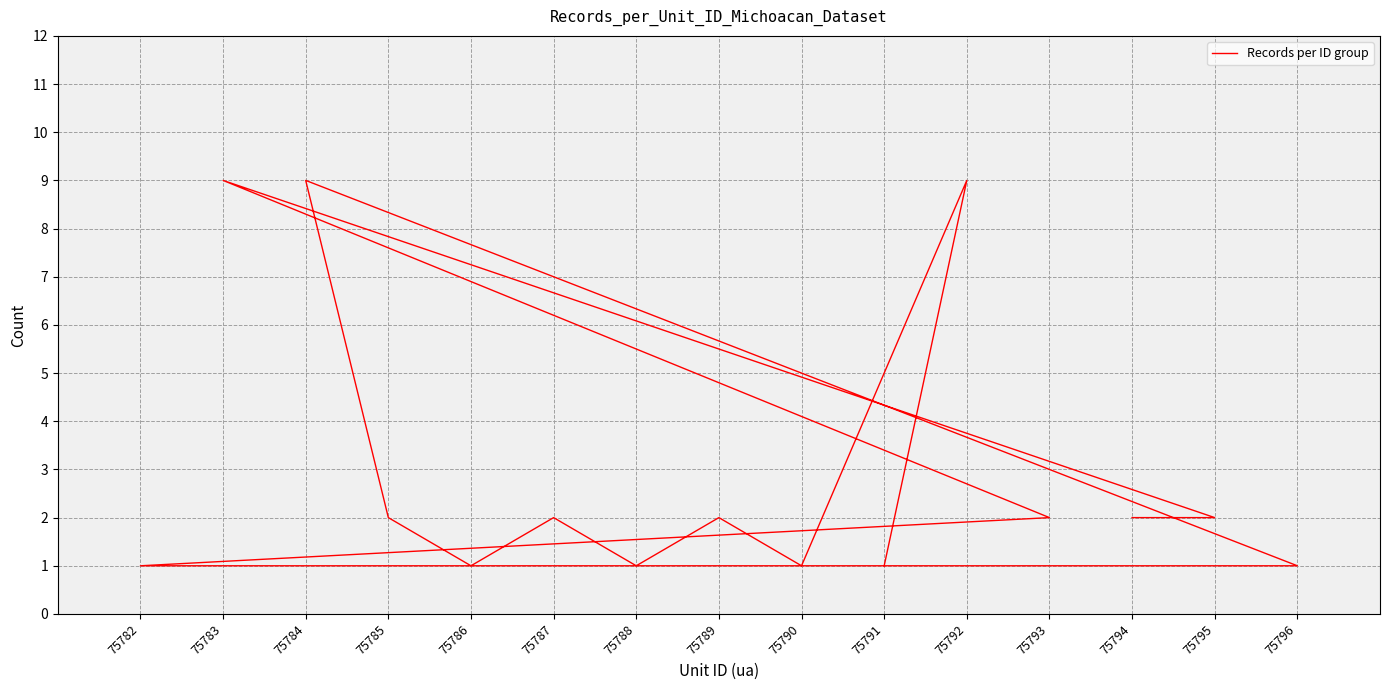

Is it true that the value at 75787 is 2?

True